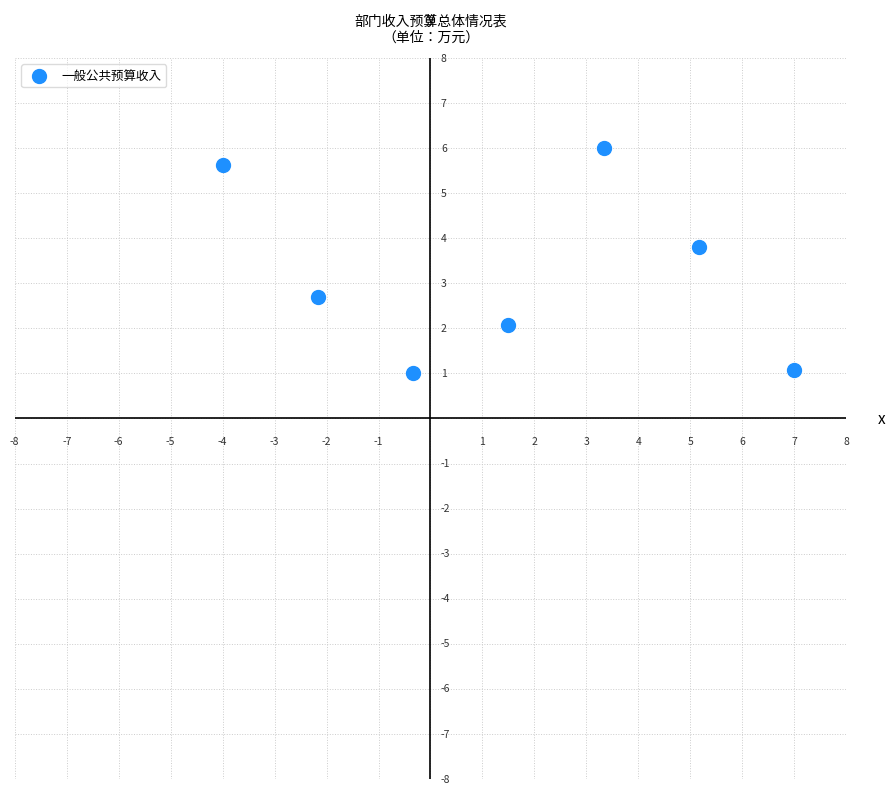

What Y value in the scatter plot is closest to 3?

2.7